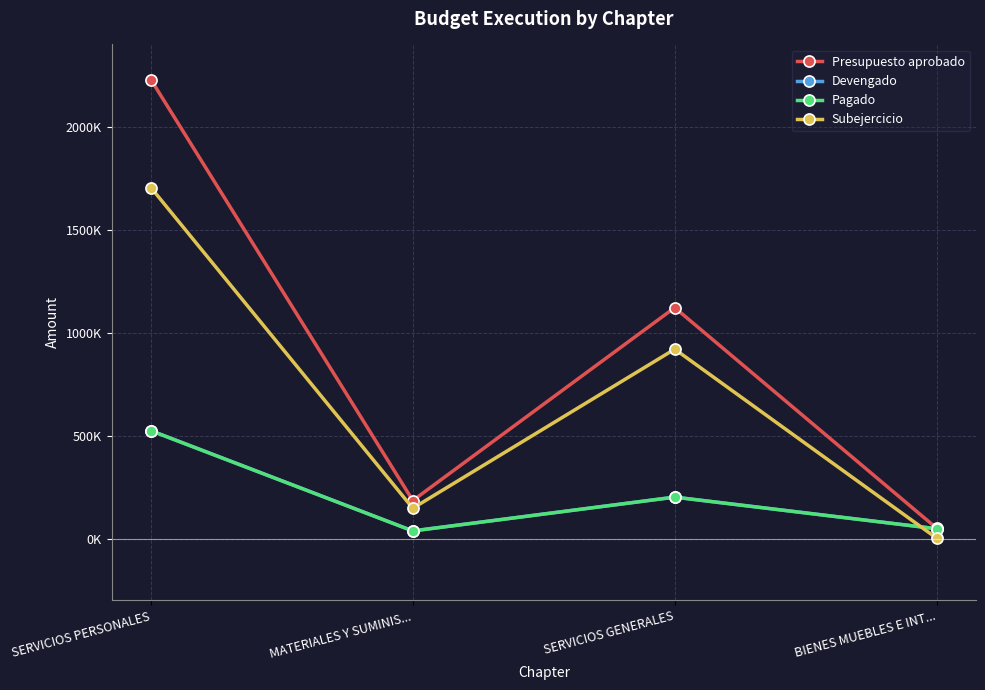

Rank the series at MATERIALES Y SUMINIS... from highest to lowest value.

Presupuesto aprobado, Subejercicio, Devengado, Pagado